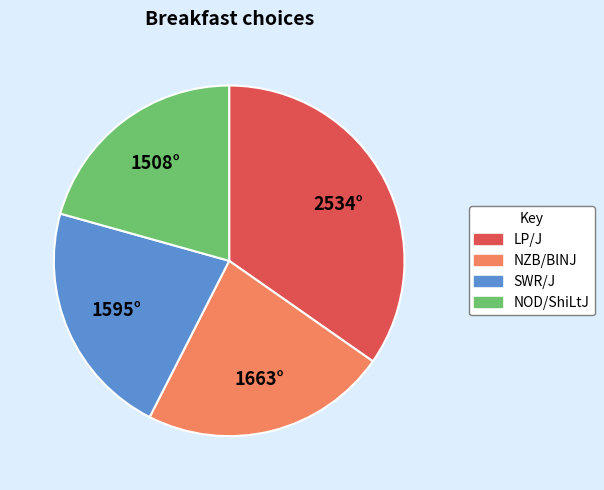

Is there any slice that represents more than half of the pie?

No